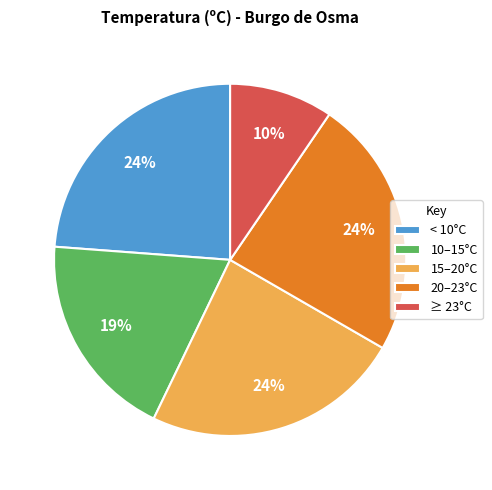

Is the sum of < 10°C and 10–15°C greater than half?

No